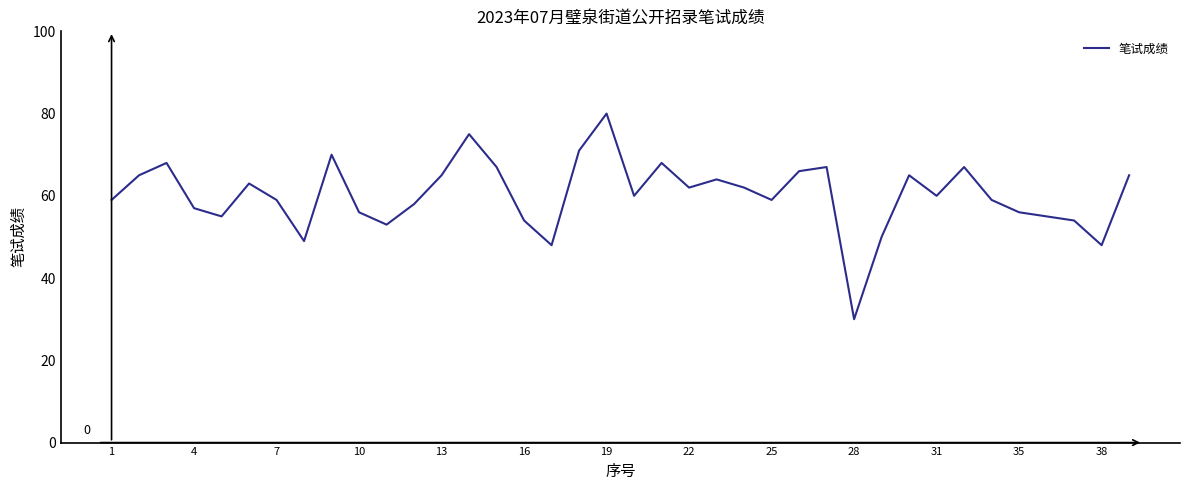

What is the difference between the second highest and minimum values?

45